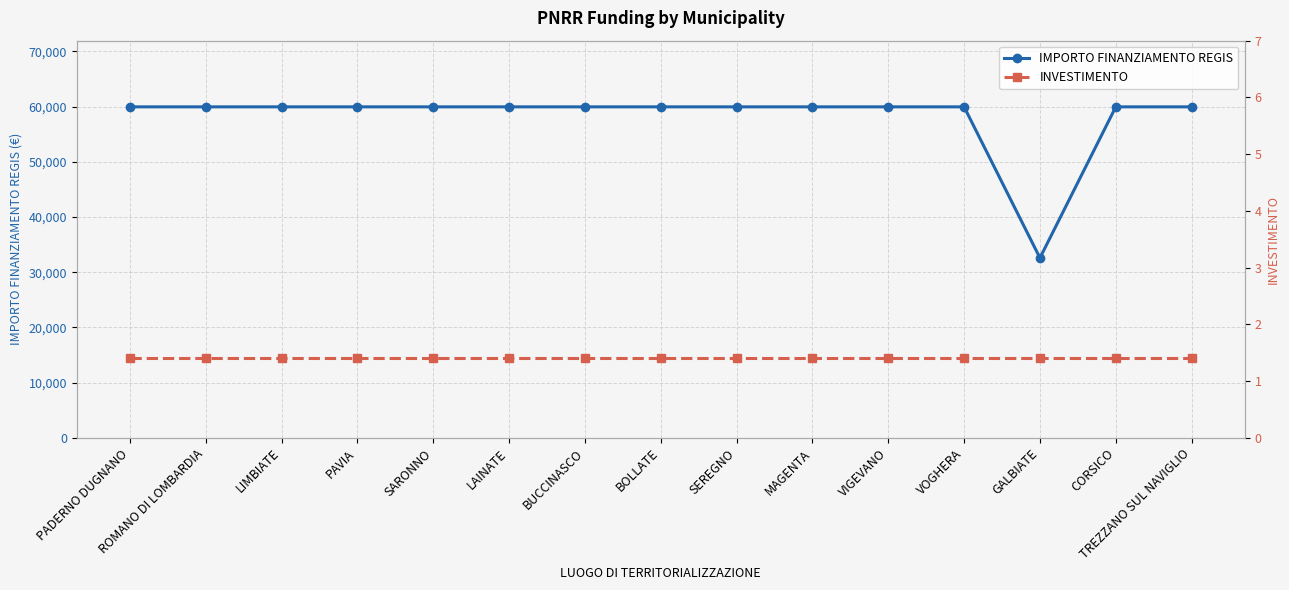

List the series in order of their peak value, lowest first.

INVESTIMENTO, IMPORTO FINANZIAMENTO REGIS